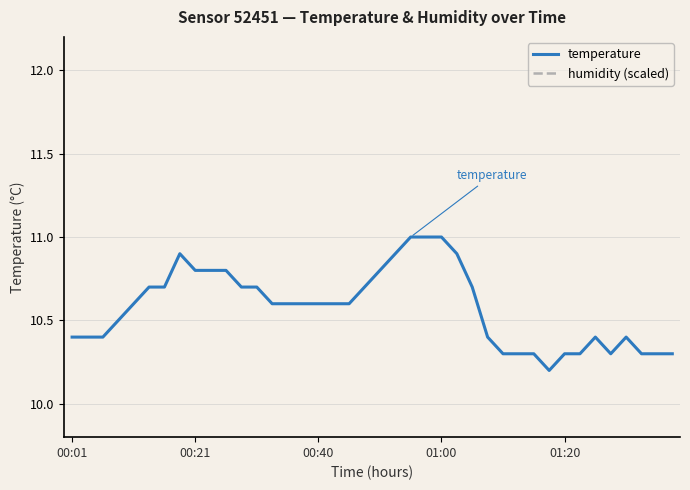

Reading right to left, transcribe all the data shown in this chart.

temperature: 10.3	10.3	10.3	10.4	10.3	10.4	10.3	10.3	10.2	10.3	10.3	10.3	10.4	10.7	10.9	11.0	11.0	11.0	10.9	10.8	10.7	10.6	10.6	10.6	10.6	10.6	10.6	10.7	10.7	10.8	10.8	10.8	10.9	10.7	10.7	10.6	10.5	10.4	10.4	10.4
humidity (scaled): 15.0	15.0	15.0	15.0	15.0	15.0	15.0	15.0	15.0	15.0	15.0	15.0	15.0	15.0	15.0	15.0	15.0	15.0	15.0	15.0	15.0	15.0	15.0	15.0	15.0	15.0	15.0	15.0	15.0	15.0	15.0	15.0	15.0	15.0	15.0	15.0	15.0	15.0	15.0	15.0